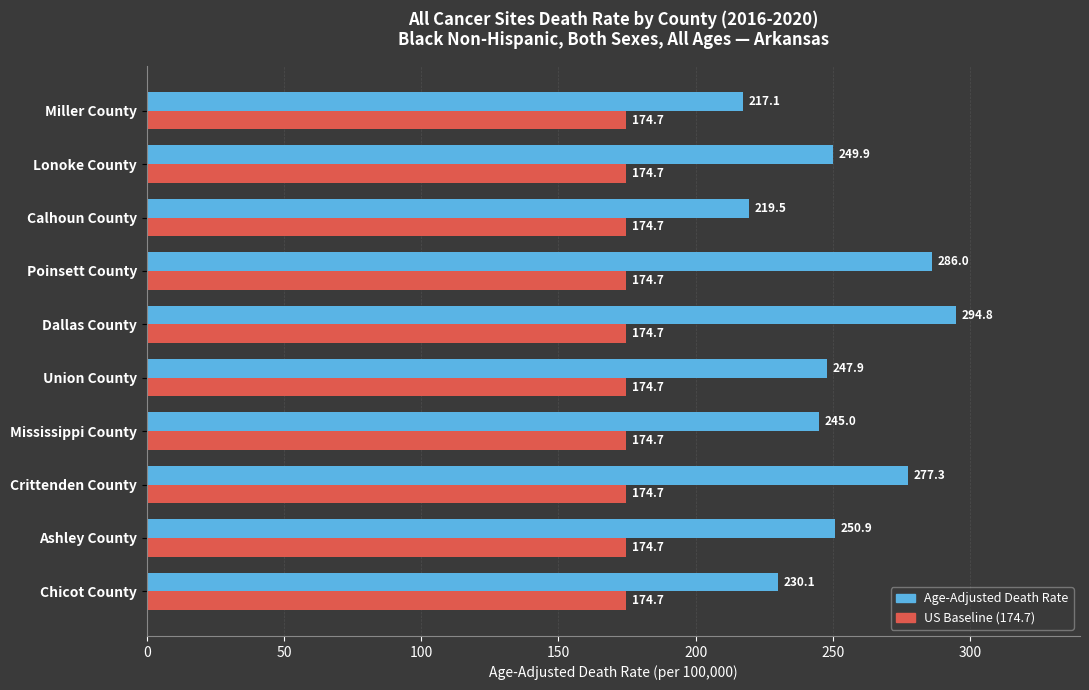

Rank the categories by Age-Adjusted Death Rate value from lowest to highest.

Miller County, Calhoun County, Chicot County, Mississippi County, Union County, Lonoke County, Ashley County, Crittenden County, Poinsett County, Dallas County